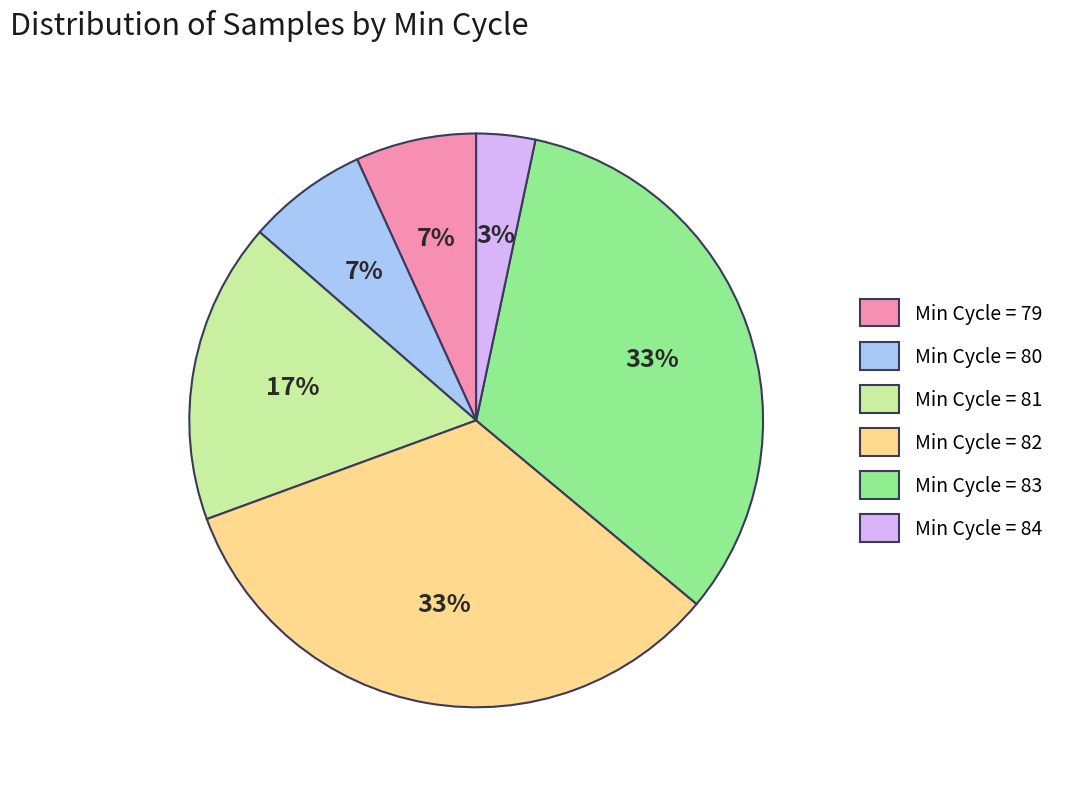

Does any single category account for the majority?

No